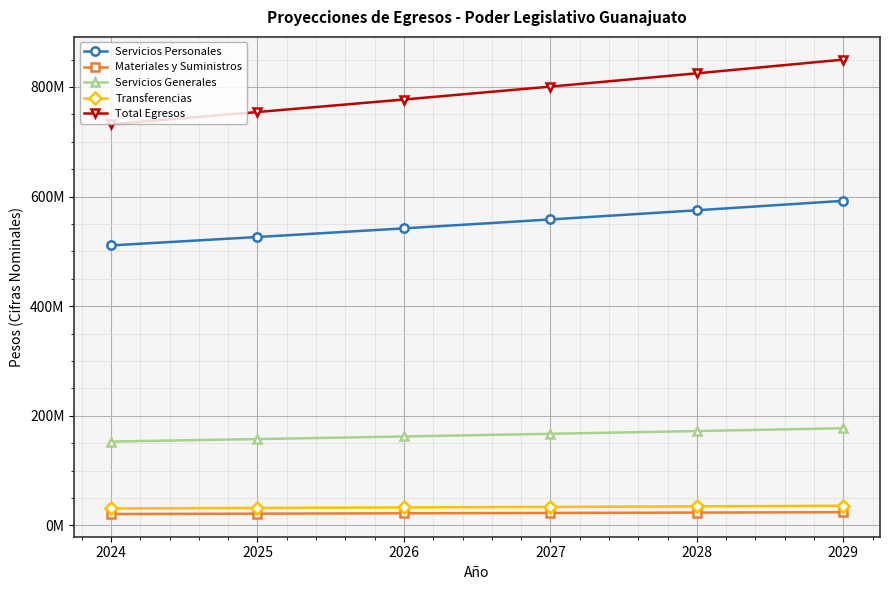

What is the value of the Materiales y Suministros point at the 5th from the left?

23373245